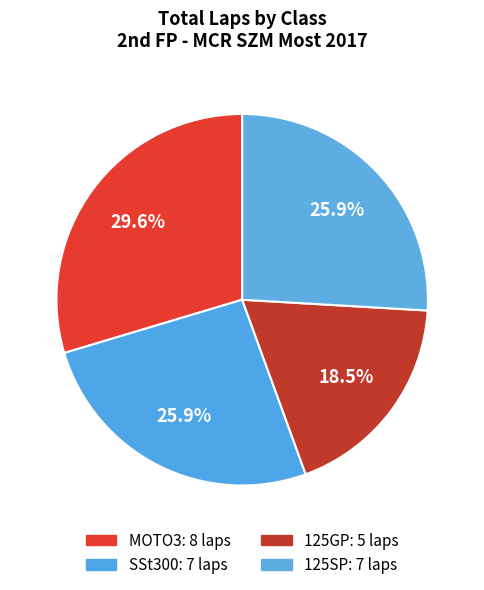

To the nearest percent, what is the difference between the largest and smallest slice percentages?

11%